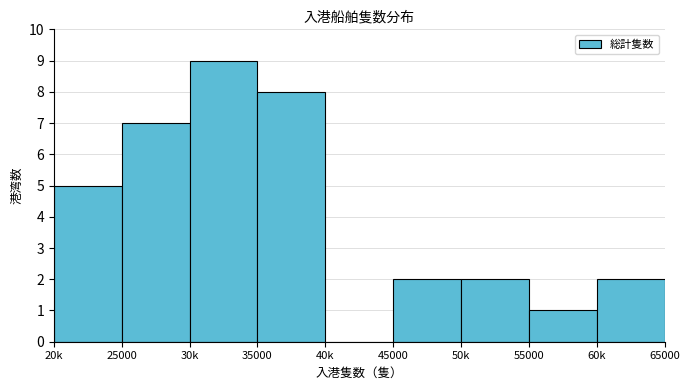

Reading right to left, list all the values displayed in this chart.

60k=2	55000=1	50k=2	45000=2	40k=0	35000=8	30k=9	25000=7	20k=5